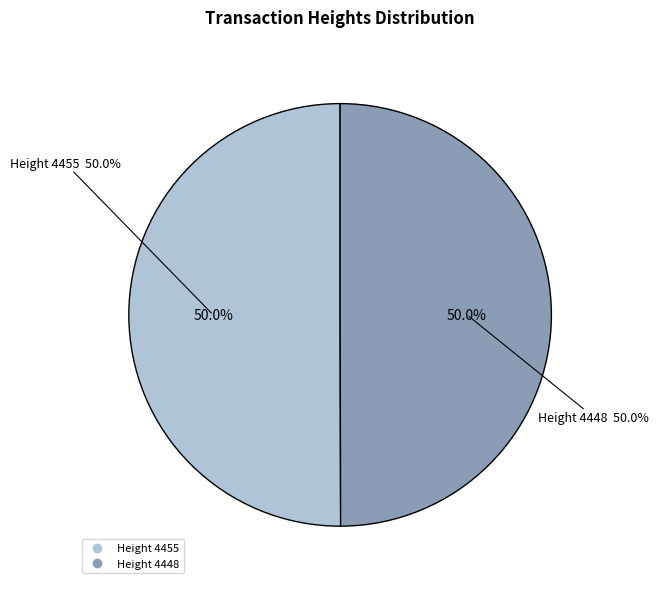

Which slice is the smallest?

4448